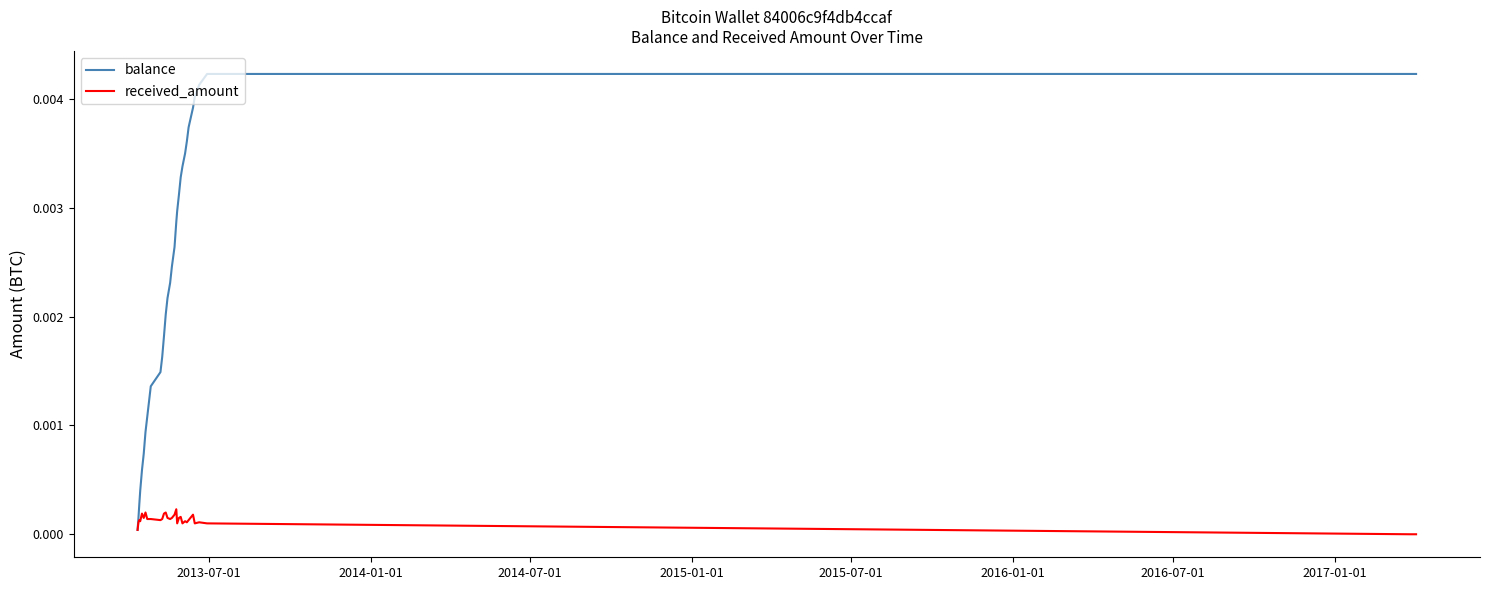

List the series in order of their overall mean, highest first.

balance, received_amount